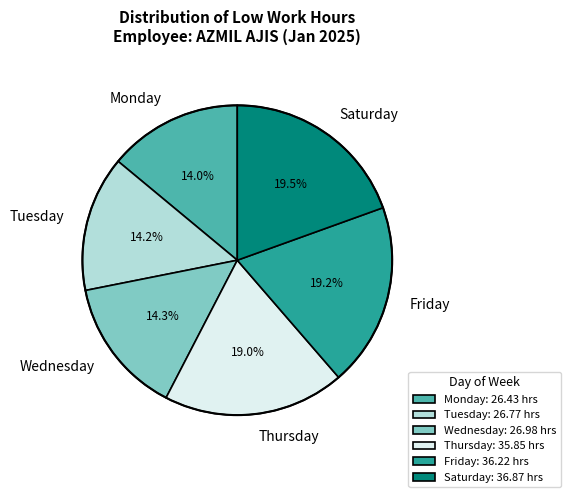

Does Friday account for over 50% of the chart?

No